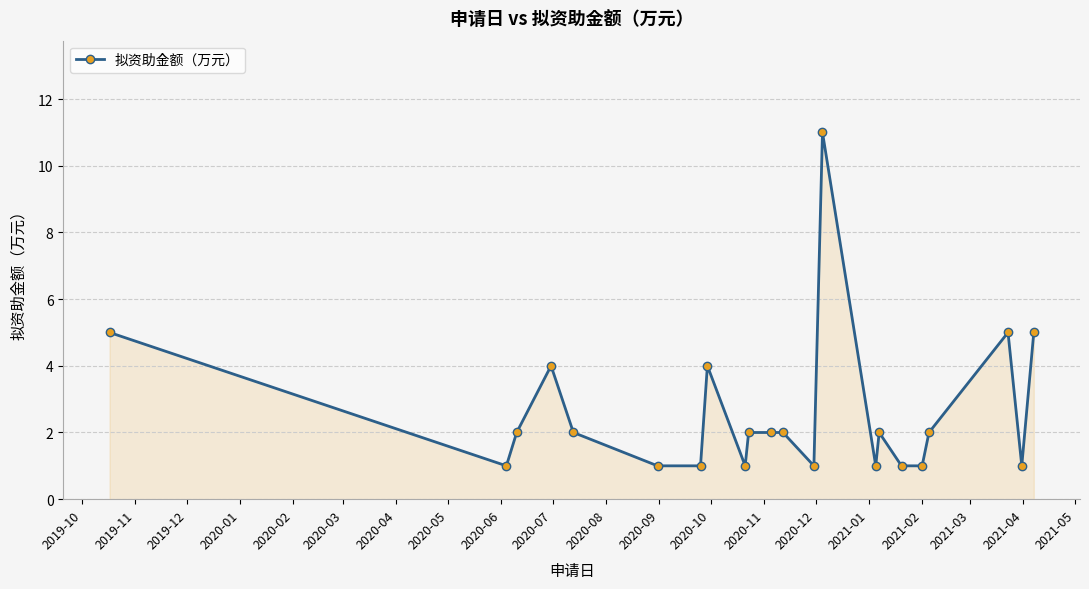

What is the sum of all values?

57